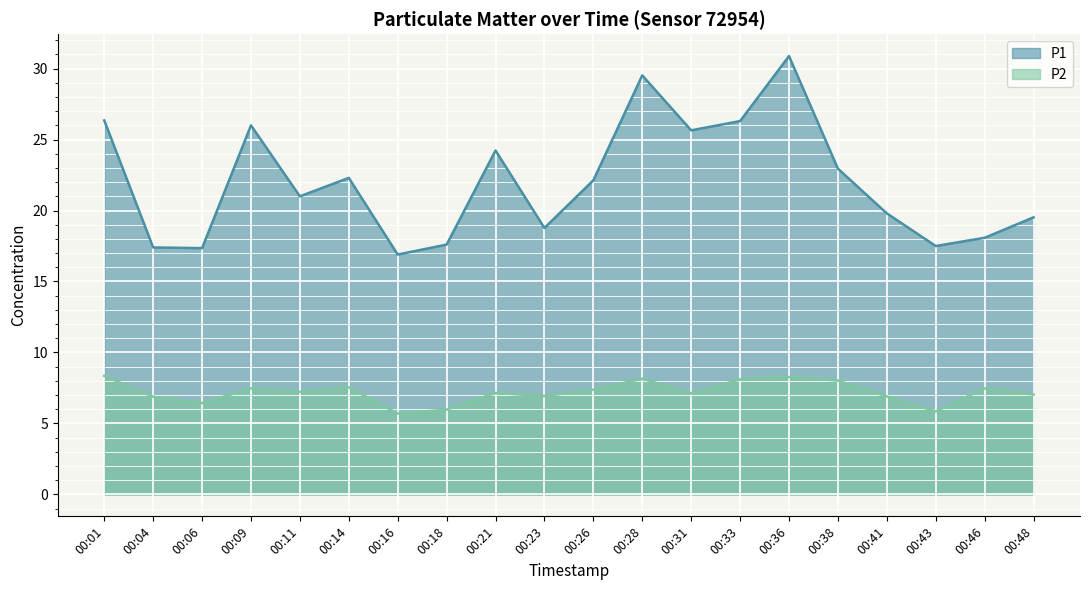

Does the chart display data point markers on the line(s)?

No